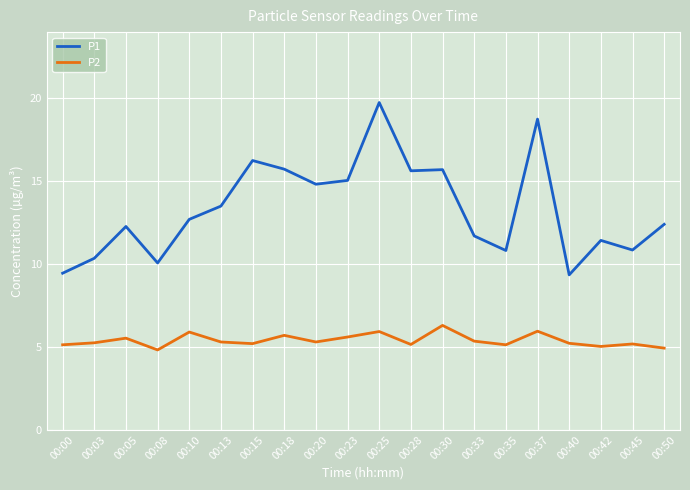

True or false: P2 has more than 2 points higher than both neighbors.

True